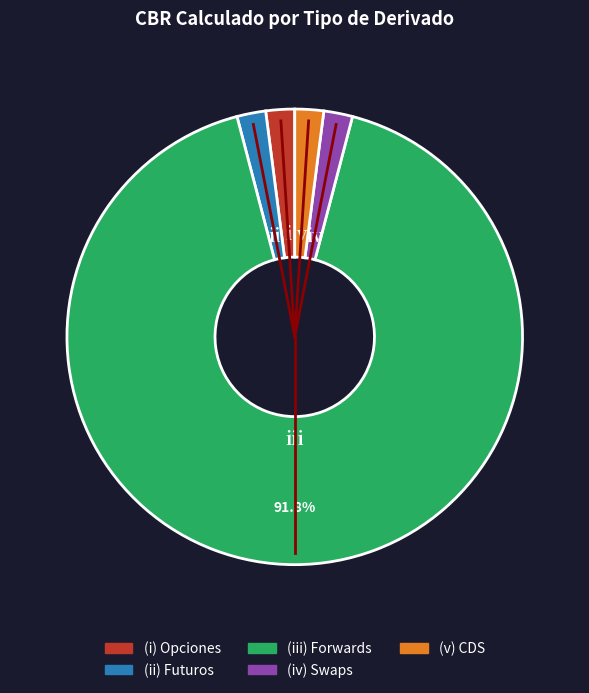

Does any single category account for the majority?

Yes